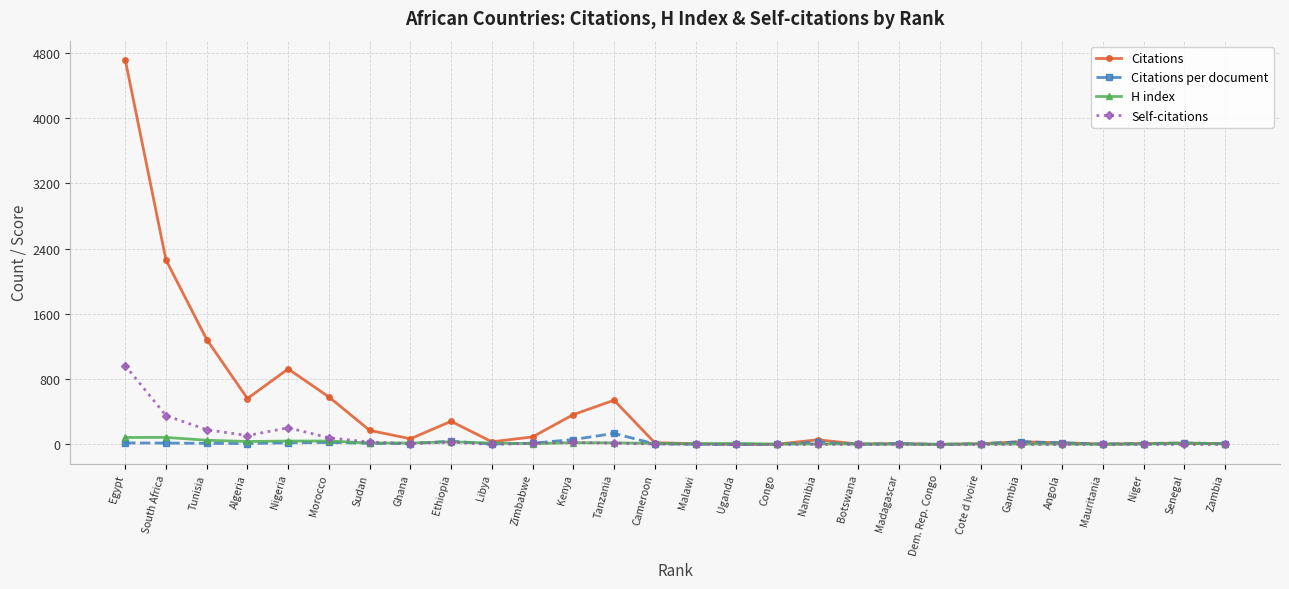

What is the label of the 6th point from the right?

Gambia